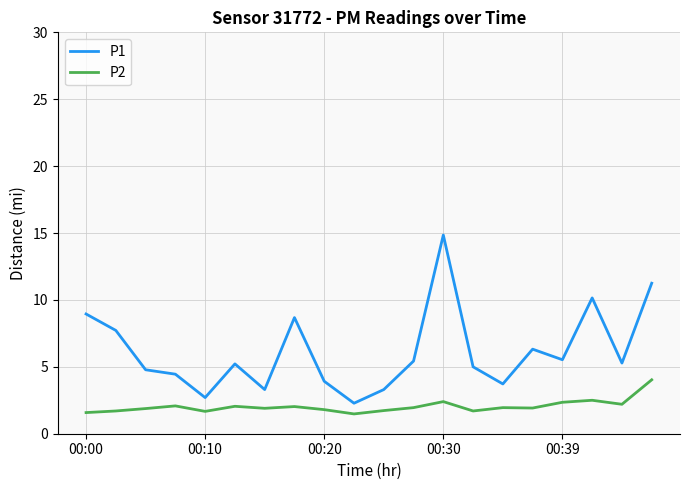

What is the minimum value for P1?

2.3